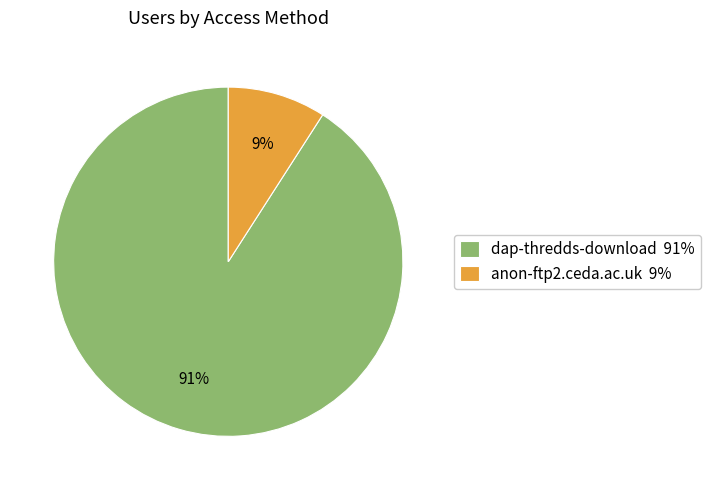

Which has a higher value, anon-ftp2.ceda.ac.uk 9% or dap-thredds-download 91%?

dap-thredds-download 91%